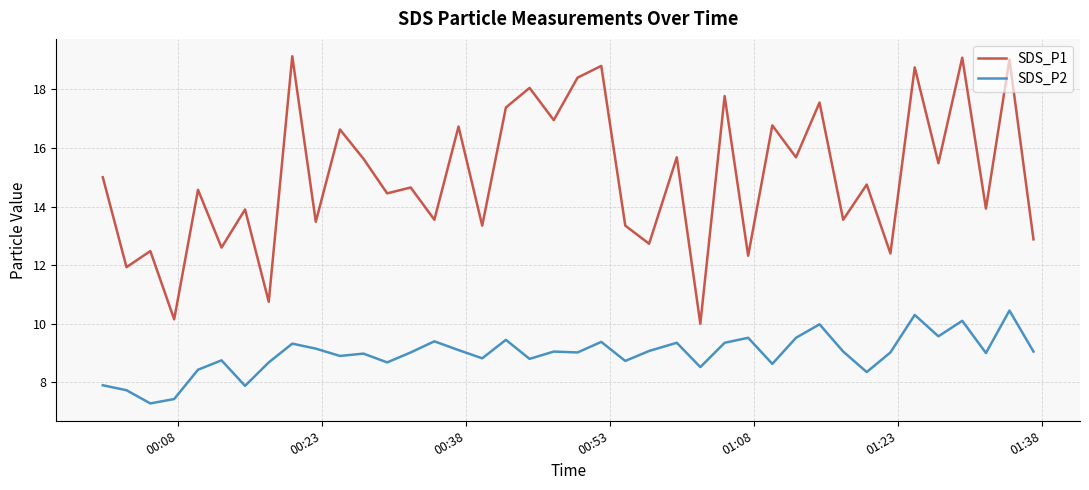

What is the greatest value displayed?

19.1